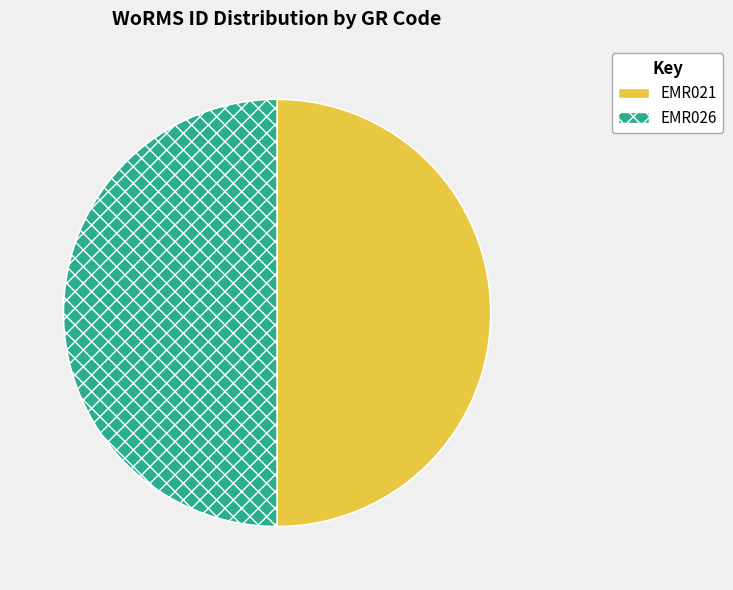

True or false: EMR026 accounts for 50% of the total.

True